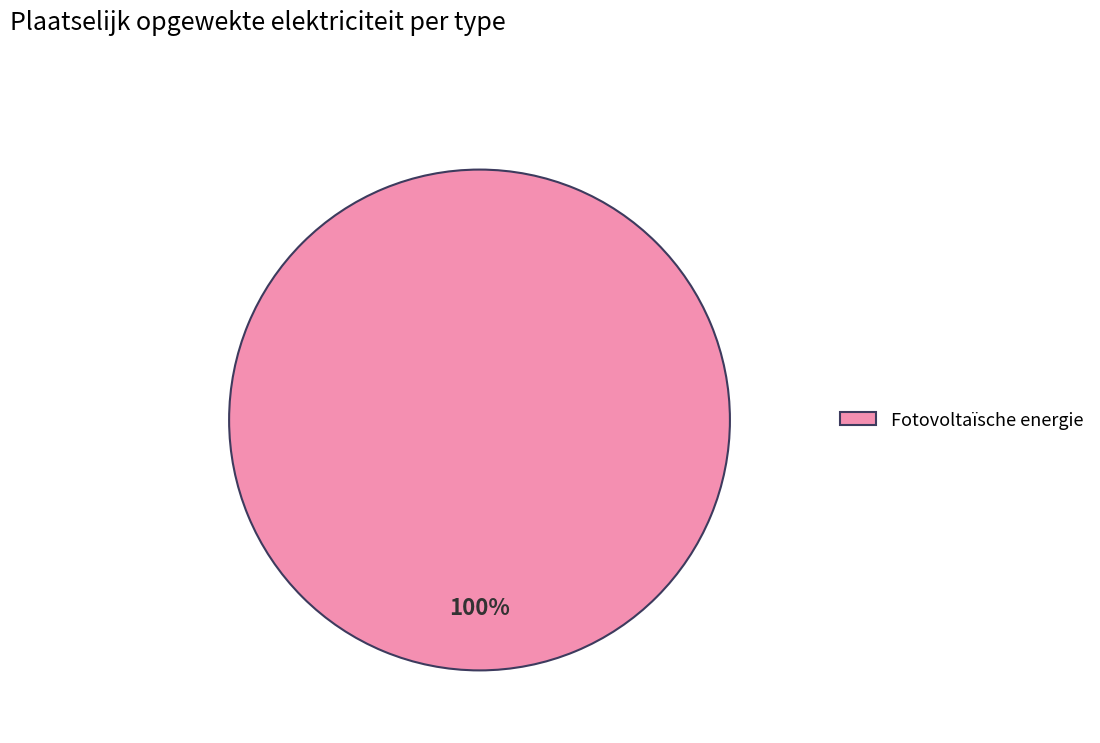

How many slices are in this pie chart?

1